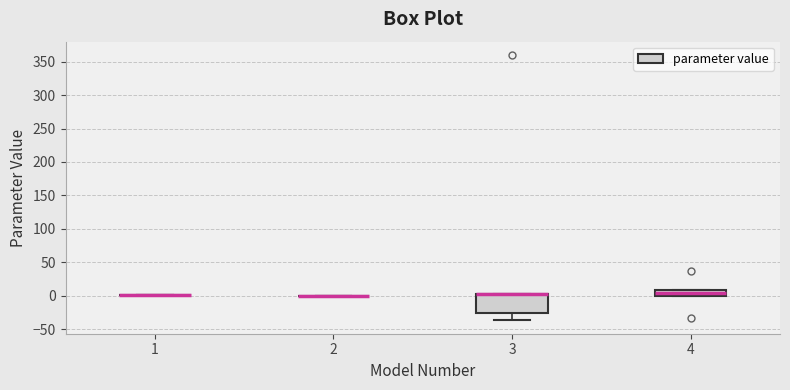

Which box is the tallest, from its lower edge to its upper edge?

3